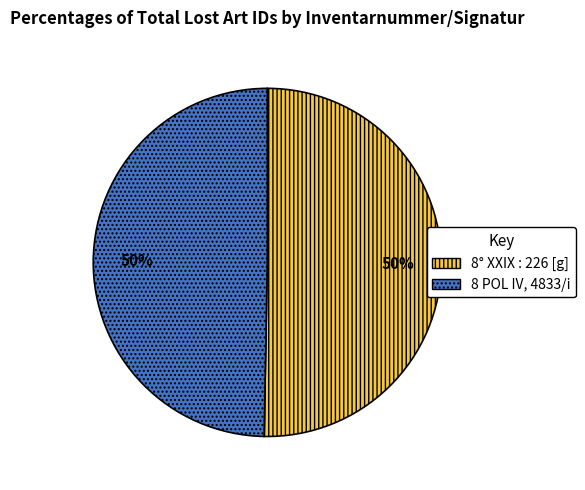

True or false: 8° XXIX : 226 [g] accounts for 50% of the total.

True